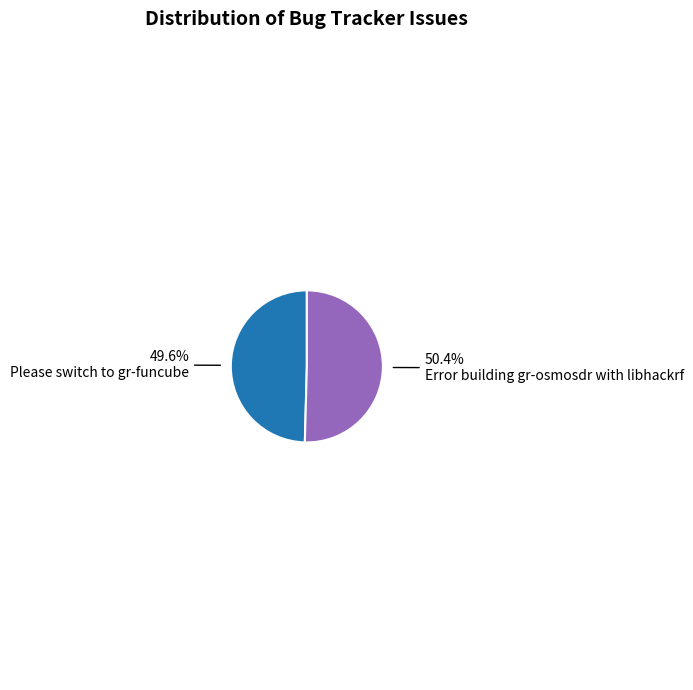

Is the sum of Error building gr-osmosdr with libhackrf and Please switch to gr-funcube greater than half?

Yes